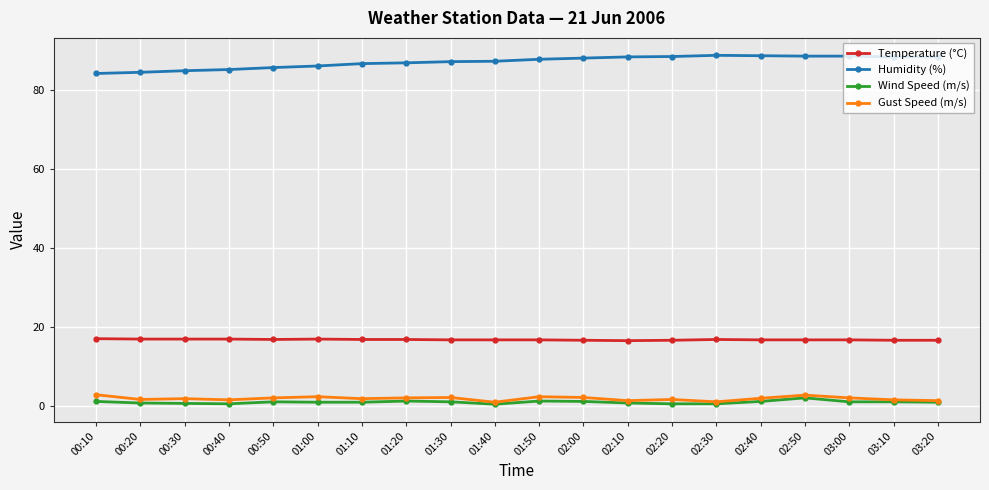

What is the difference between the maximum and minimum values in the Humidity (%) series?

4.6